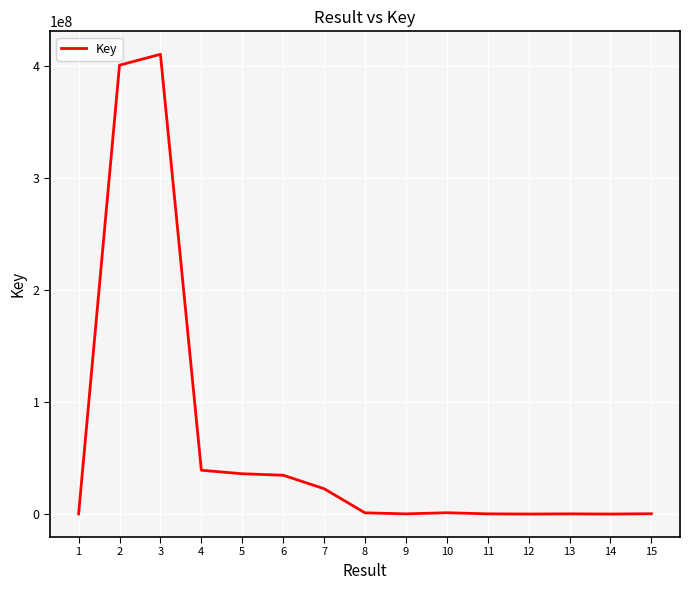

Is it true that the value at 6 is 34662396?

True